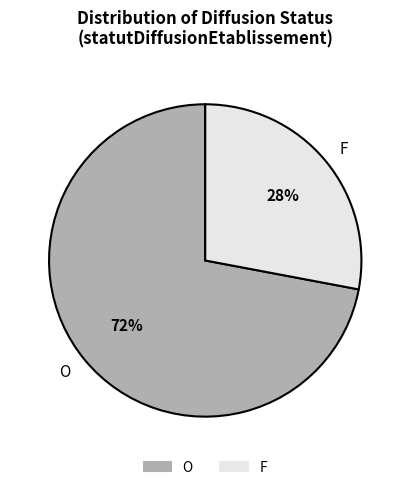

Between O and F, which is larger?

O